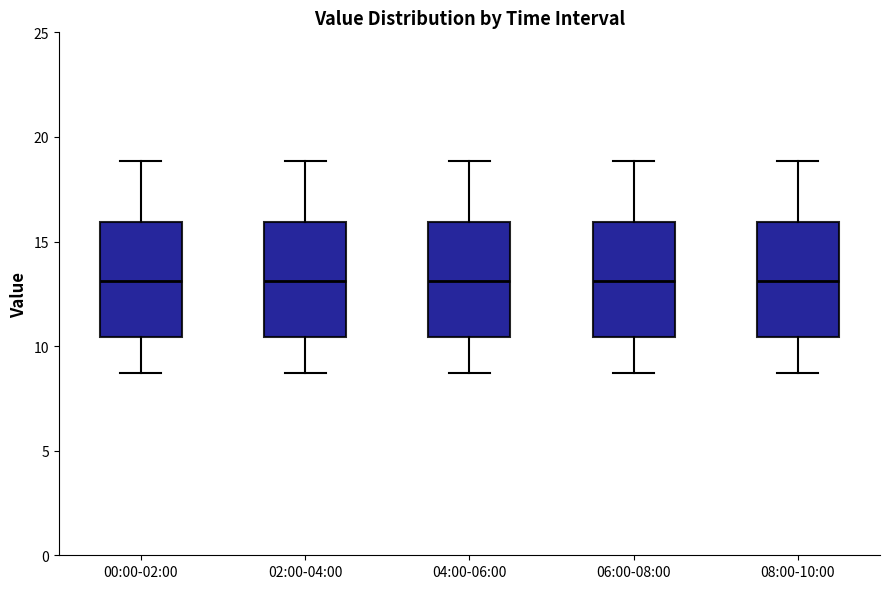

Where does the median line of the box for 00:00-02:00 sit on the y-axis? The values are not printed on the chart, so give them approximately, as read against the axis.

13.0